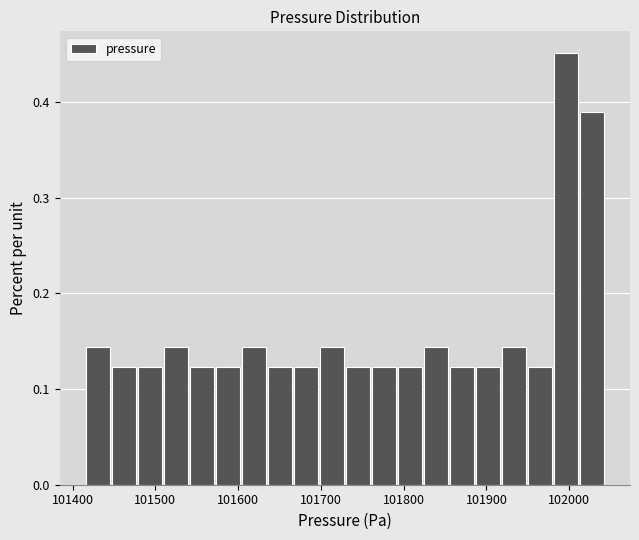

Around what value on the x-axis is the tallest bar? Give the approximate position of its centre, as read against the axis.

102000